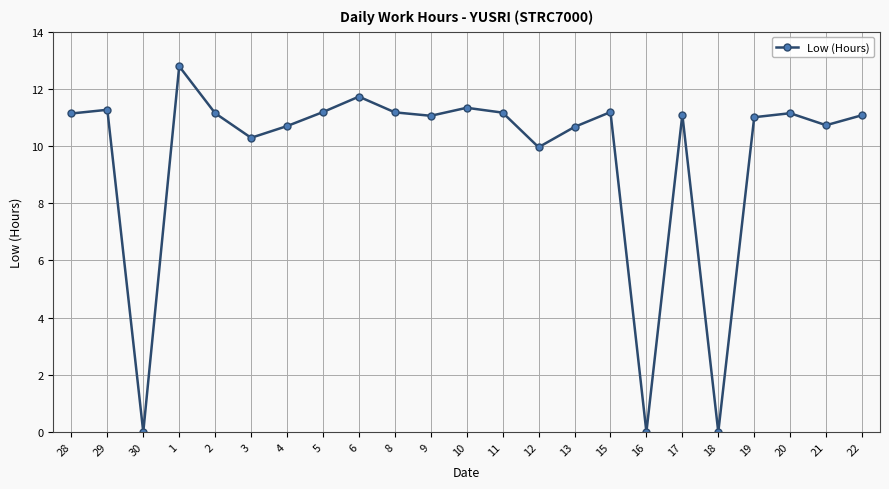

At which label is the value closest to 6?

12